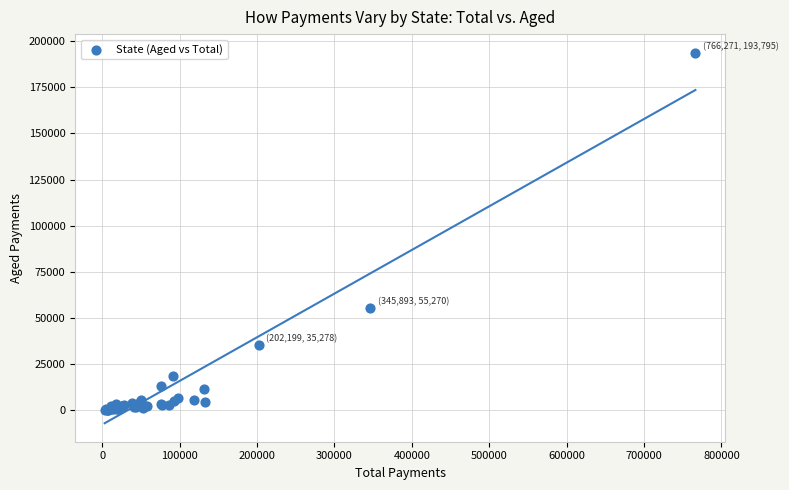

What Y value in the scatter plot is closest to 96999?

55270